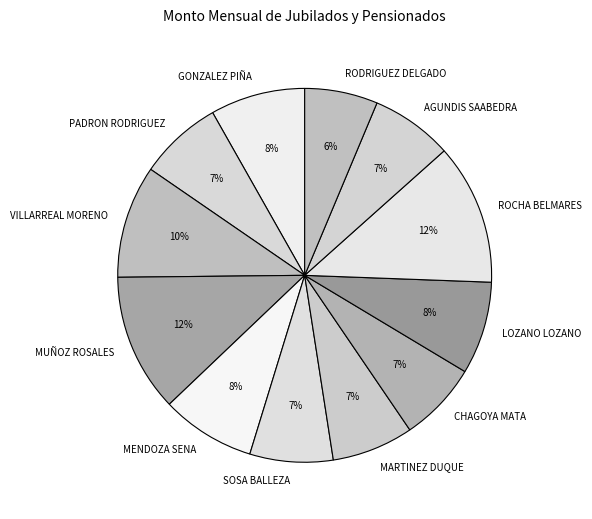

What is the smallest slice in the pie chart?

RODRIGUEZ DELGADO